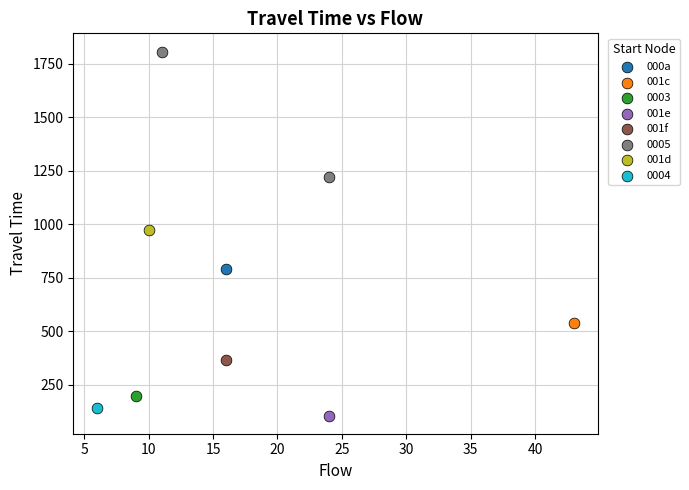

What are all the series names shown in the legend?

001d, 0003, 000a, 001e, 001c, 0005, 0004, 001f